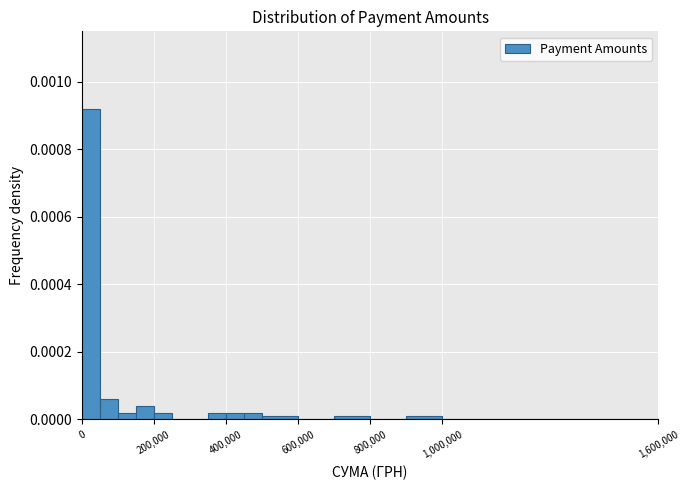

Around what value on the x-axis is the tallest bar? Give the approximate position of its centre, as read against the axis.

20000